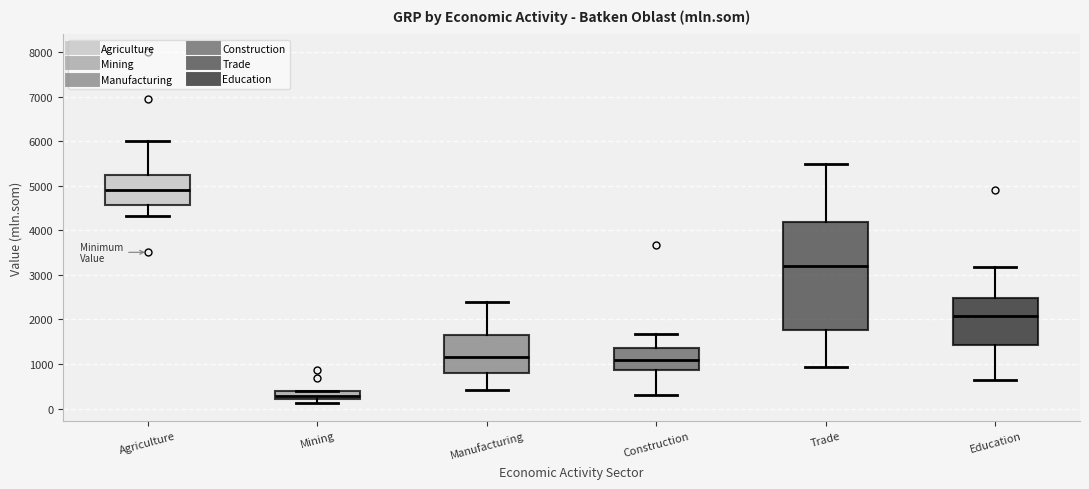

Which box's median line is the highest?

Agriculture